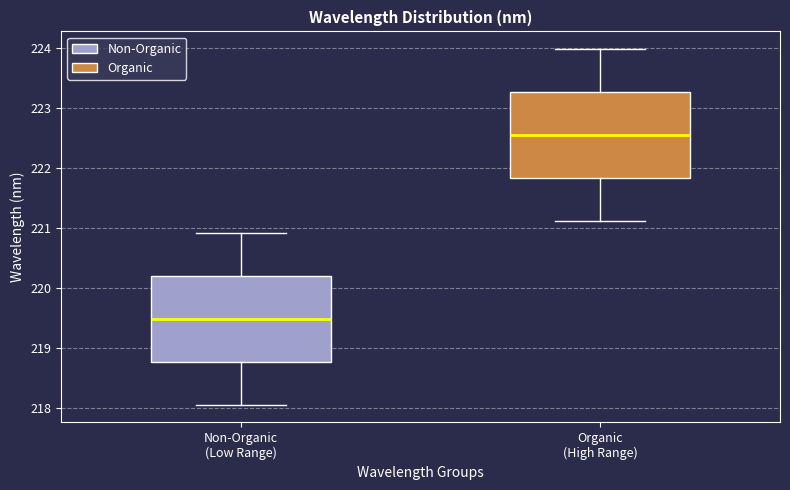

Where does the upper whisker of the box for Organic (High Range) end on the y-axis? The values are not printed on the chart, so give them approximately, as read against the axis.

224.0